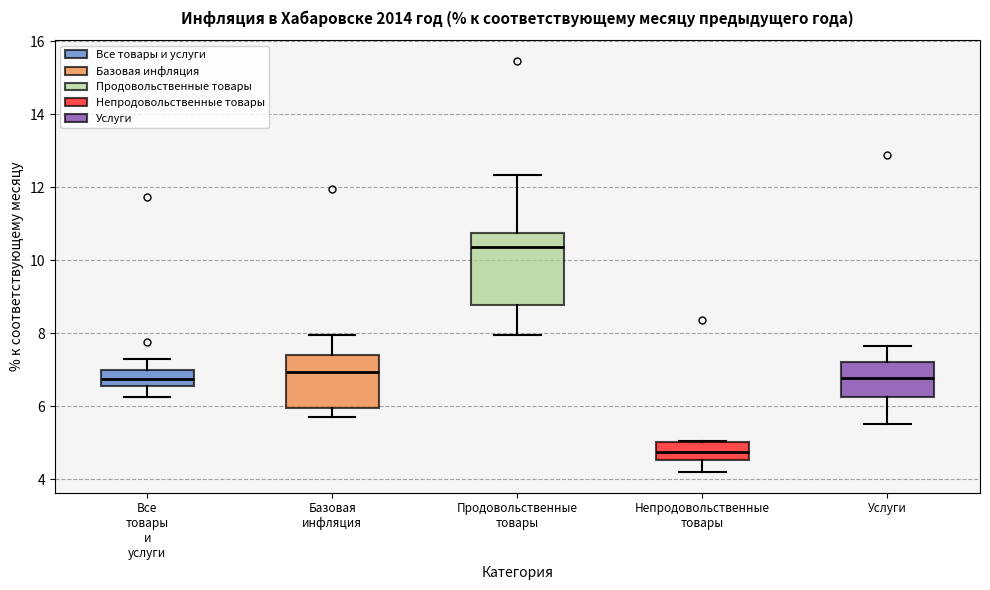

Reading left to right, read every box against the y-axis: the position of its median line, the range the box covers, and the ends of its whiskers. The values are not printed on the chart, so give them approximately, as read against the axis.

Все товары и услуги: median 6.8, box 6.6 to 7.0, whiskers 6.2 to 7.4
Базовая инфляция: median 7.0, box 6.0 to 7.4, whiskers 5.8 to 8.0
Продовольственные товары: median 10.4, box 8.8 to 10.8, whiskers 8.0 to 12.4
Непродовольственные товары: median 4.8, box 4.6 to 5.0, whiskers 4.2 to 5.0
Услуги: median 6.8, box 6.2 to 7.2, whiskers 5.6 to 7.6